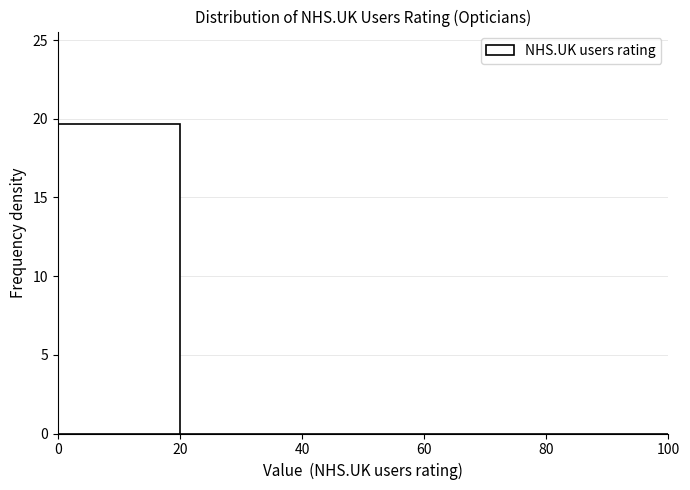

How tall is the bar that spans 0 to 20 on the x-axis? The values are not printed on the chart, so give them approximately, as read against the axis.

19.5